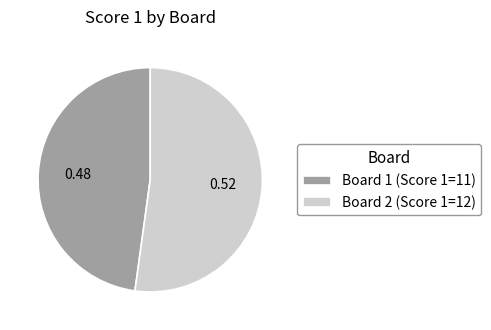

What is the largest slice in the pie chart?

Board 2